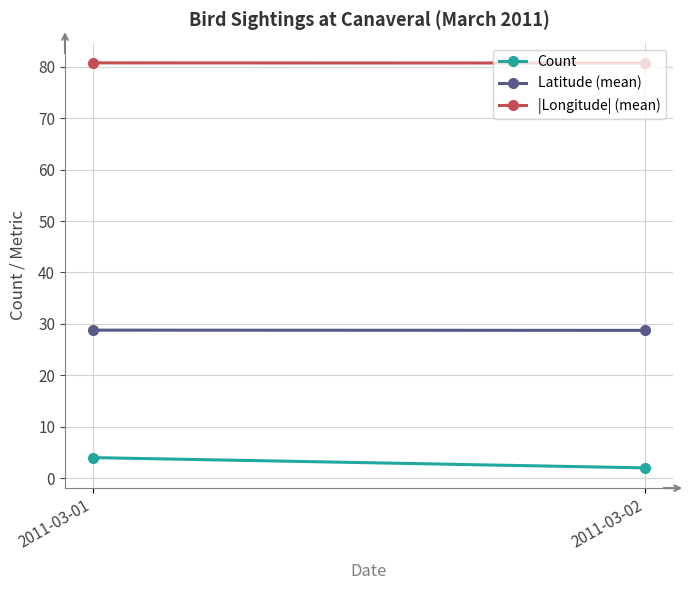

Rank the series at 2011-03-02 from lowest to highest value.

Count, Latitude (mean), |Longitude| (mean)